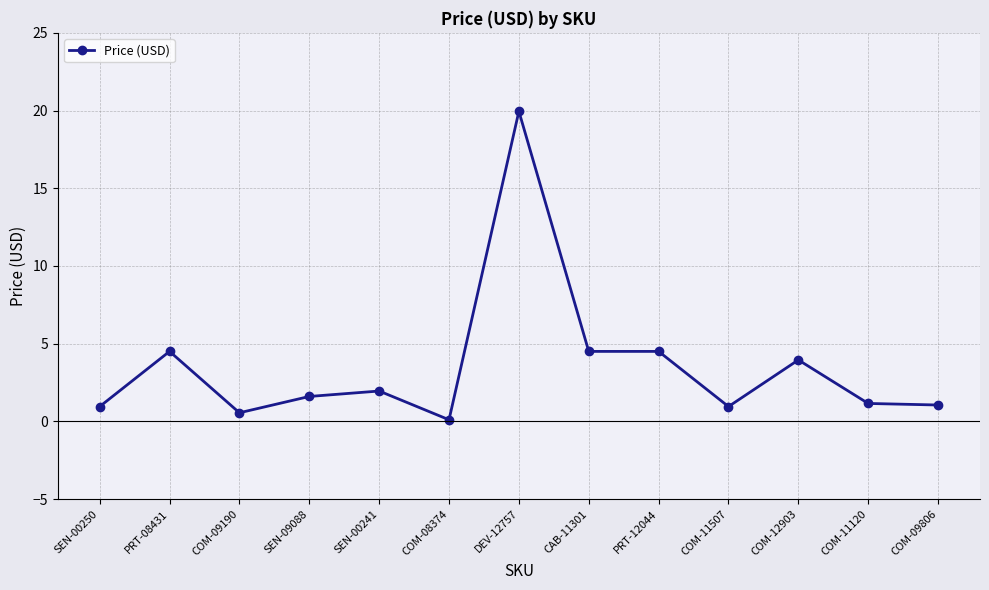

What is the smallest value displayed?

0.1